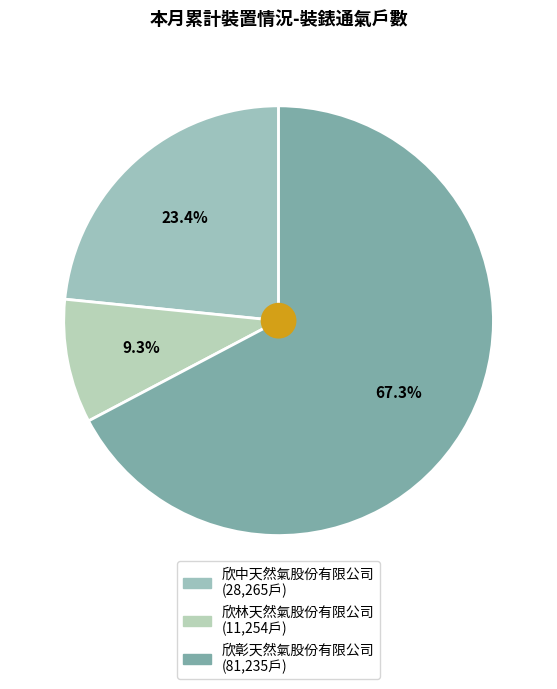

Rank the categories by value from lowest to highest.

欣林天然氣股份有限公司, 欣中天然氣股份有限公司, 欣彰天然氣股份有限公司